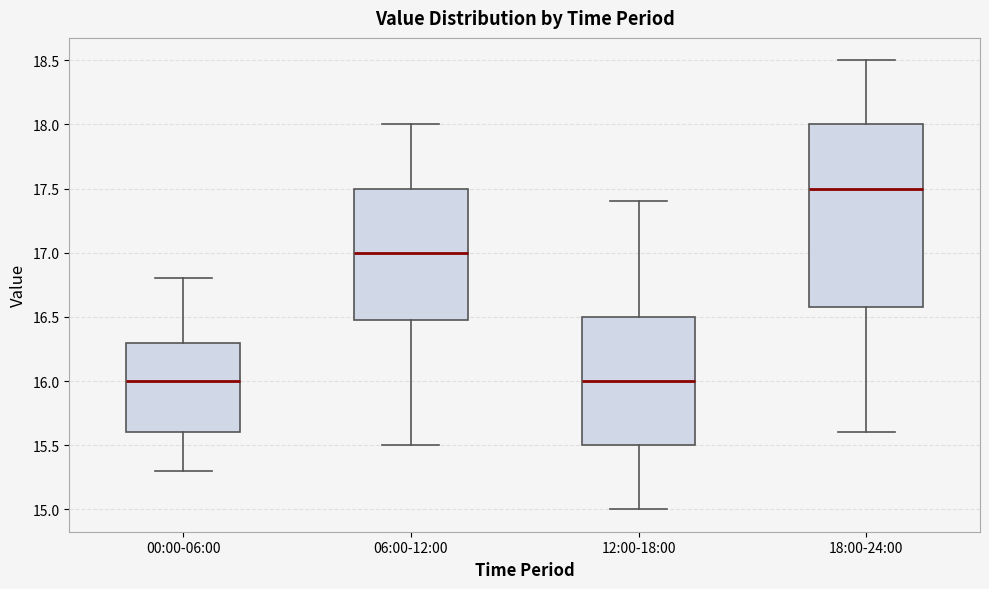

Reading left to right, transcribe this box plot: for each box, give where its median line is, the range the box spans, and where its two whiskers end, as read against the y-axis. The values are not printed on the chart, so give them approximately, as read against the axis.

00:00-06:00: median 16.0, box 15.6 to 16.3, whiskers 15.3 to 16.8
06:00-12:00: median 17.0, box 16.5 to 17.5, whiskers 15.5 to 18.0
12:00-18:00: median 16.0, box 15.5 to 16.5, whiskers 15.0 to 17.4
18:00-24:00: median 17.5, box 16.6 to 18.0, whiskers 15.6 to 18.5